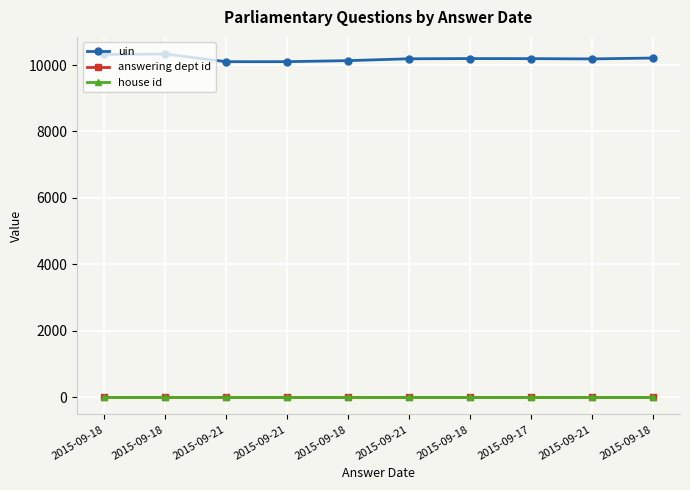

Which category has the lowest value in the uin series?

2015-09-21